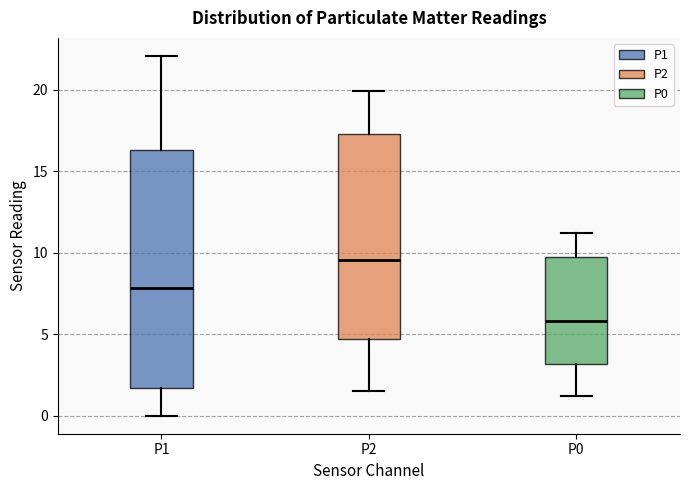

Which box has the highest median line?

P2